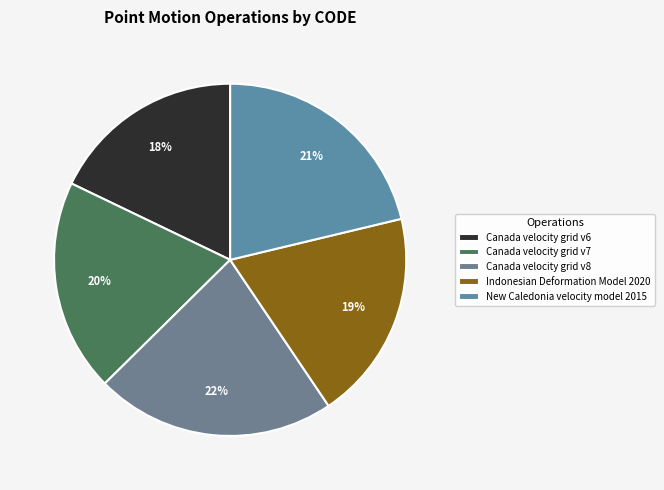

What portion of the pie excludes Canada velocity grid v6?

82.1%